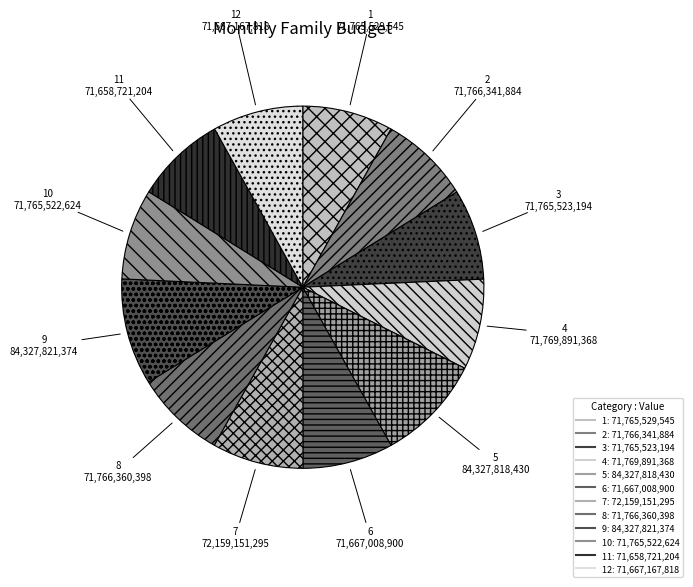

Rank the categories by value from lowest to highest.

11, 6, 12, 10, 3, 1, 2, 8, 4, 7, 5, 9